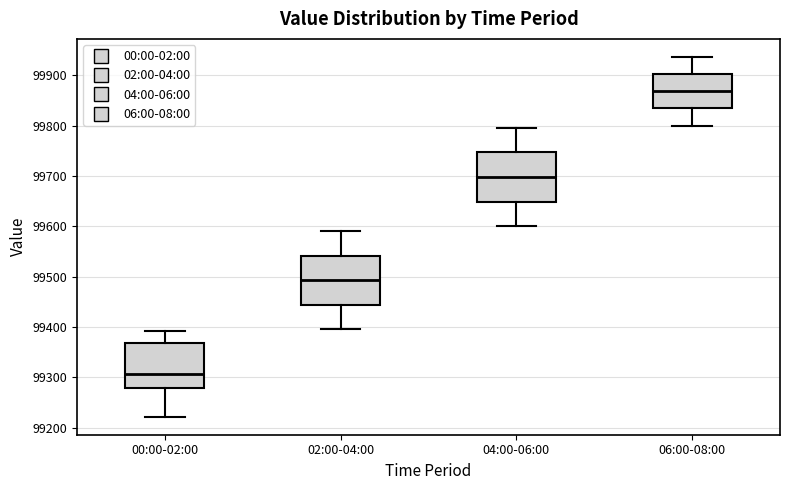

Reading left to right, read every box against the y-axis: the position of its median line, the range the box covers, and the ends of its whiskers. The values are not printed on the chart, so give them approximately, as read against the axis.

00:00-02:00: median 99310, box 99280 to 99370, whiskers 99220 to 99390
02:00-04:00: median 99490, box 99440 to 99540, whiskers 99400 to 99590
04:00-06:00: median 99700, box 99650 to 99750, whiskers 99600 to 99800
06:00-08:00: median 99870, box 99830 to 99900, whiskers 99800 to 99940